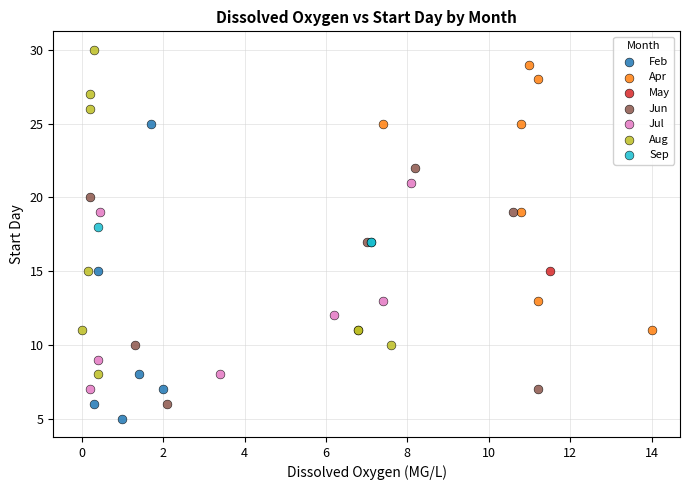

Which series reaches the maximum Y coordinate?

Aug